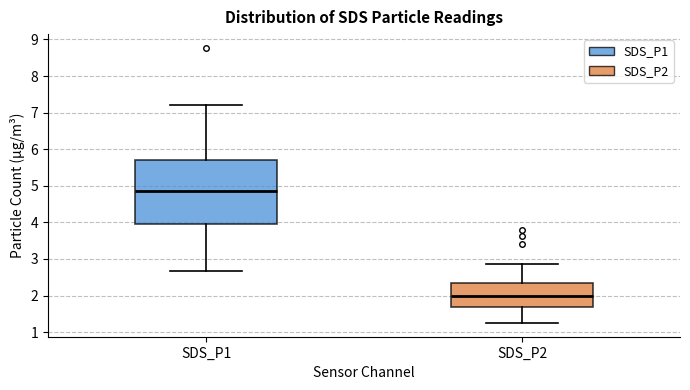

Reading left to right, read every box against the y-axis: the position of its median line, the range the box covers, and the ends of its whiskers. The values are not printed on the chart, so give them approximately, as read against the axis.

SDS_P1: median 4.9, box 4.0 to 5.7, whiskers 2.7 to 7.2
SDS_P2: median 2.0, box 1.7 to 2.3, whiskers 1.3 to 2.9